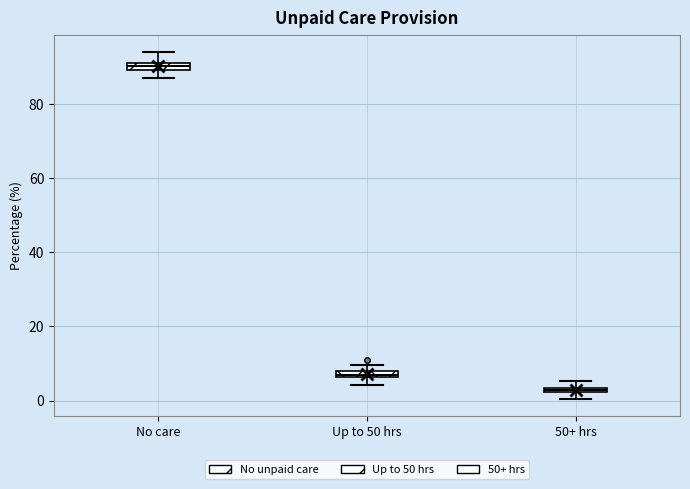

Where does the upper whisker of the box for No care end on the y-axis? The values are not printed on the chart, so give them approximately, as read against the axis.

94